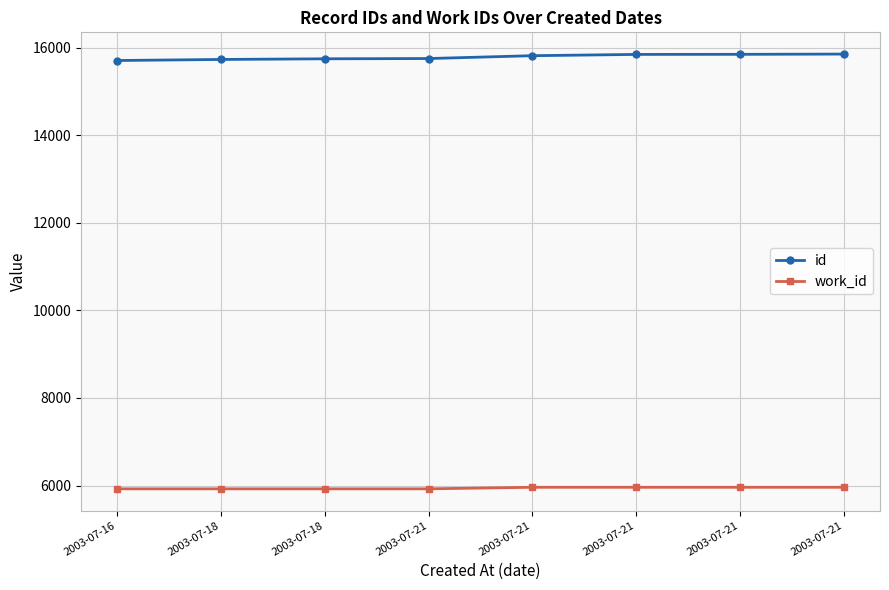

True or false: work_id has a value of 5960 at 2003-07-21.

True